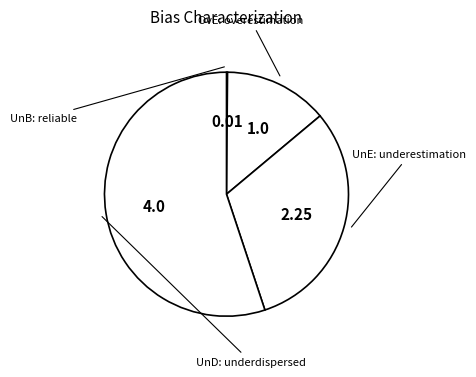

Which category has the smallest portion of the pie?

UnB: reliable